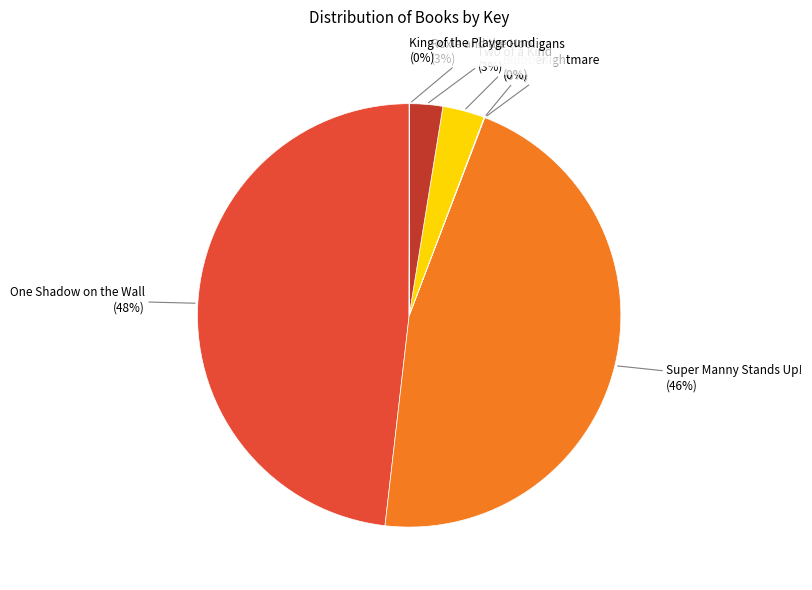

What is the largest slice in the pie chart?

One Shadow on the Wall